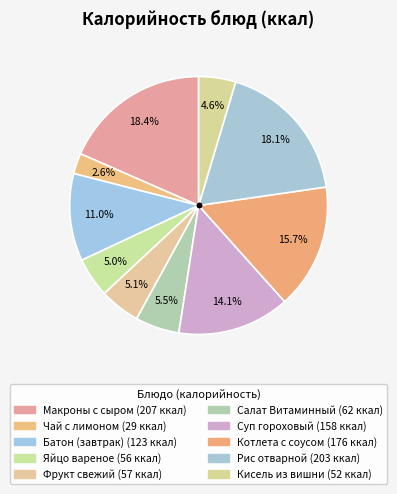

Rank the categories by value from highest to lowest.

Макроны отварные с сыром, Рис отварной, Котлета мясная с соусом, Суп гороховый, Батон нарезной (пшеничный) завтрак, Салат Витаминный, Фрукт свежий (1 шт.), Яйцо вареное (1 шт.), Кисель из вишни, Чай с лимоном и сахаром